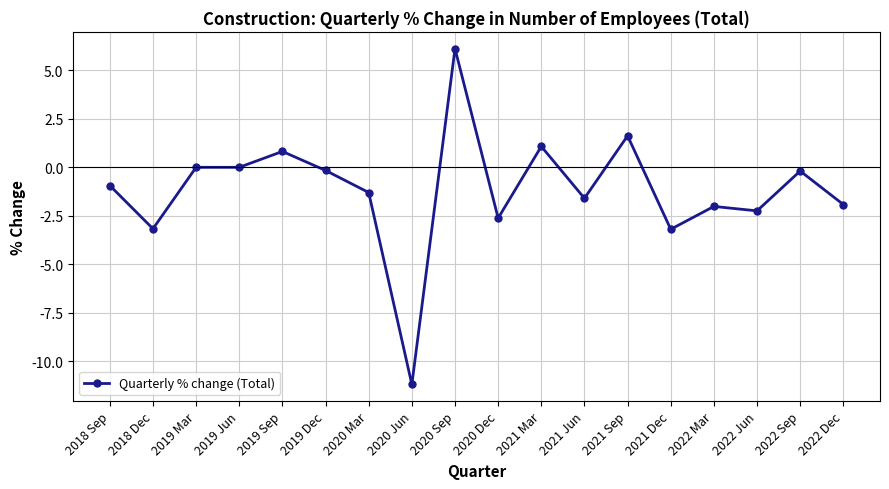

Does the chart display data point markers on the line(s)?

Yes